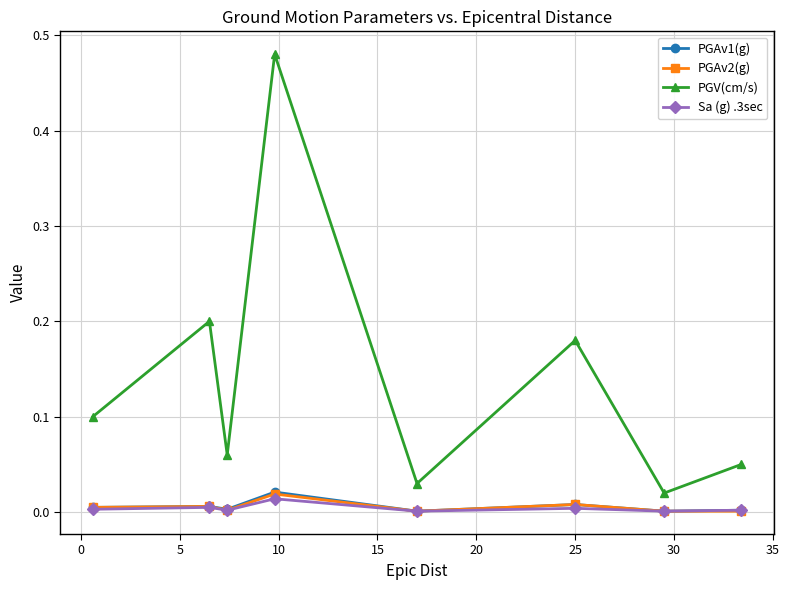

Which series has the largest total across all categories?

PGV(cm/s)